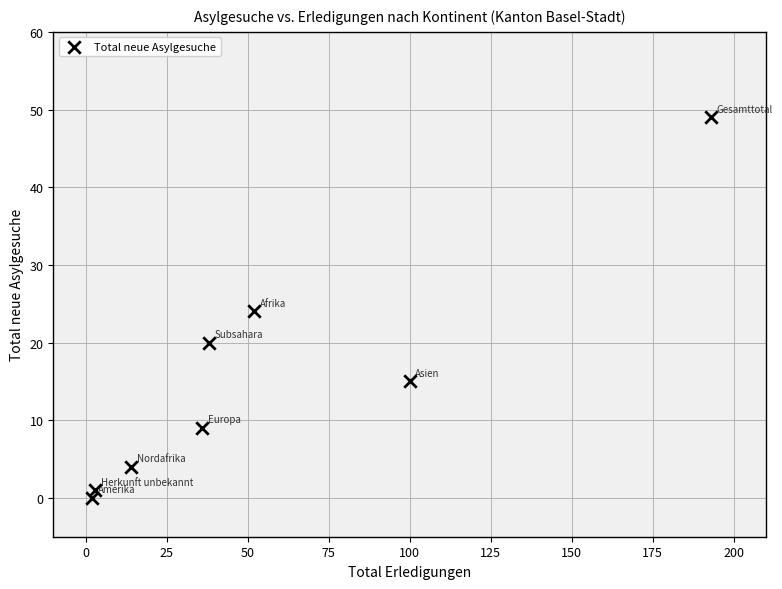

What is the average X value?

55